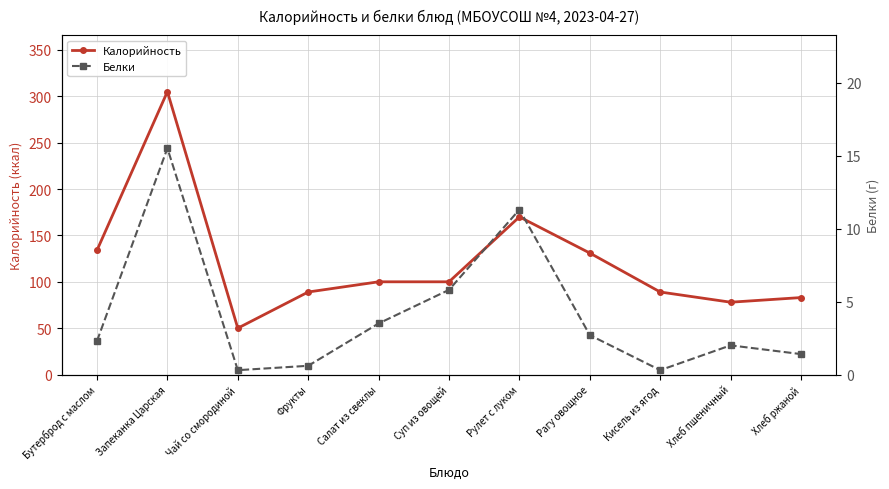

What is the lowest value of the Белки series?

0.3